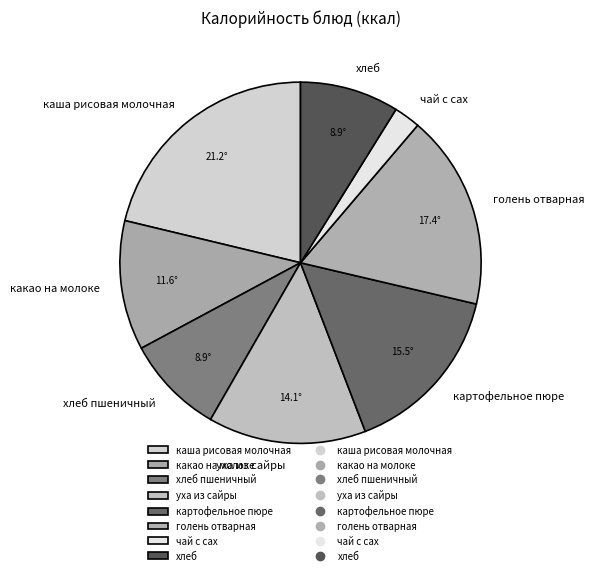

Approximately how many times larger is the value at каша рисовая молочная compared to хлеб?

2.4